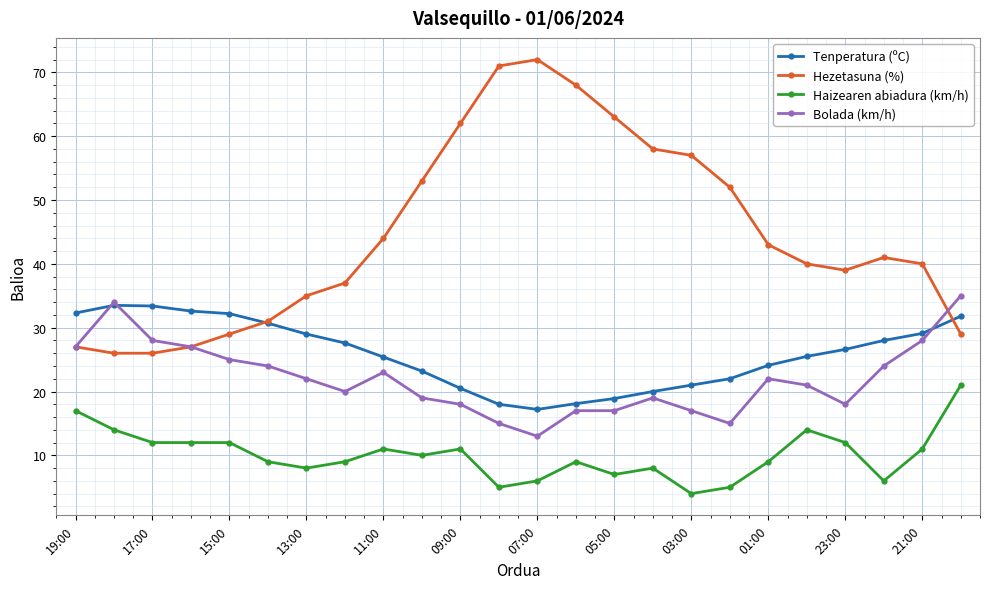

What is the value of the Hezetasuna (%) point at the 8th from the left?

37.0